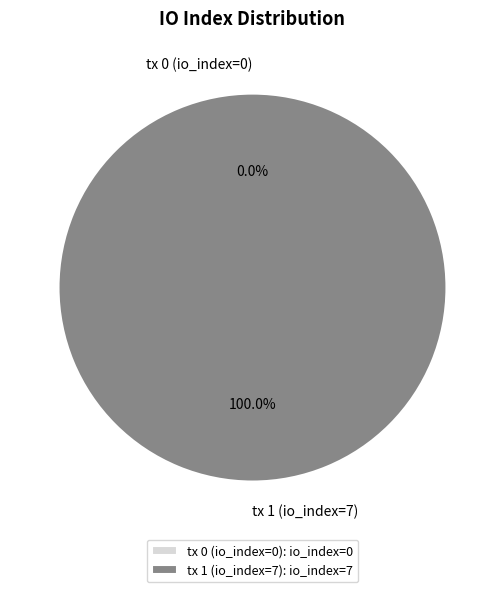

How much of the chart is everything except tx 0 (io_index=0)?

100.0%